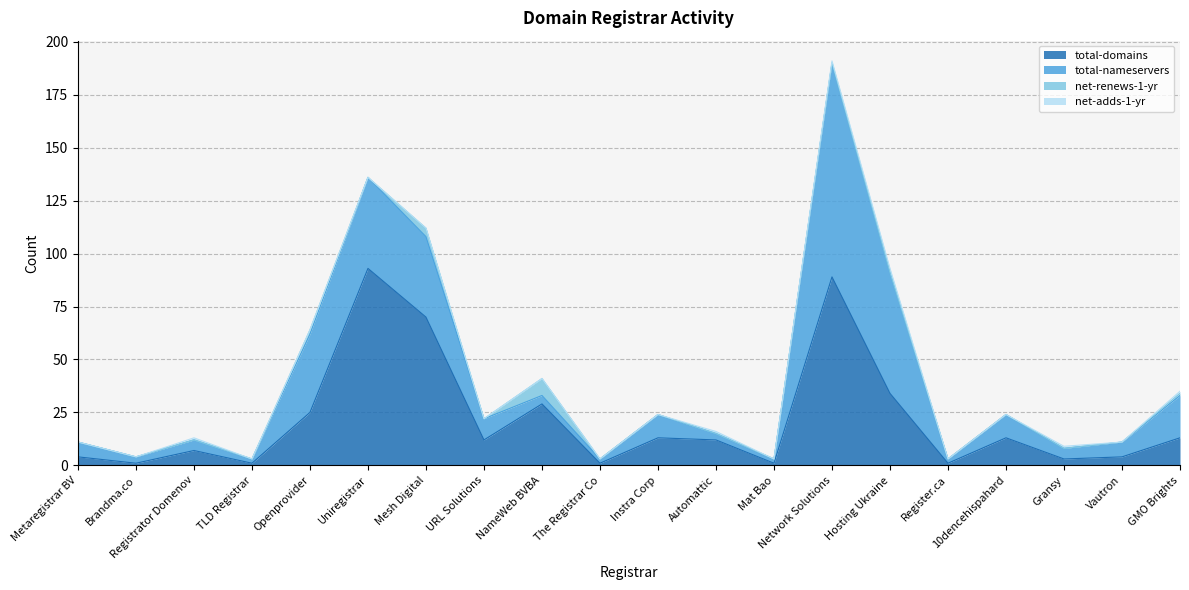

Which series has the largest total across all categories?

total-domains